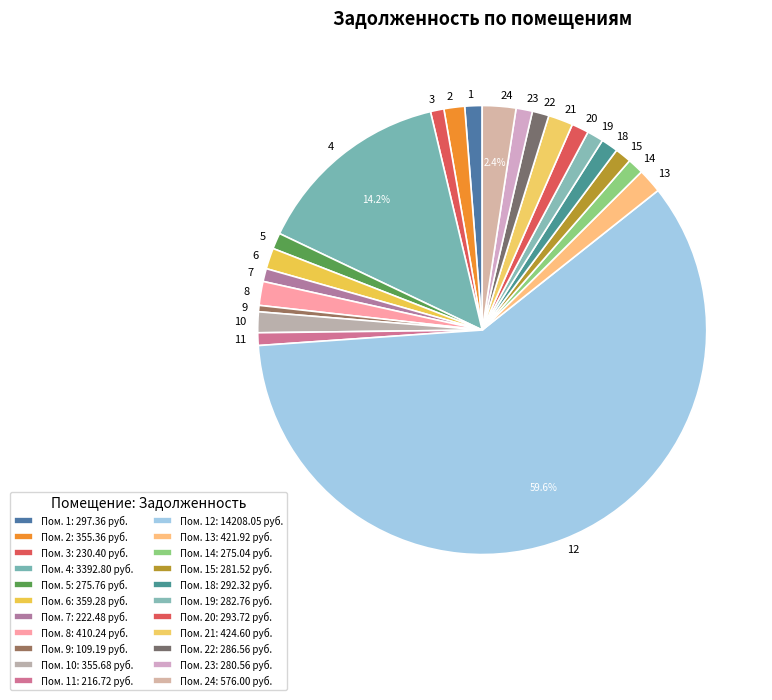

What is the smallest slice in the pie chart?

9